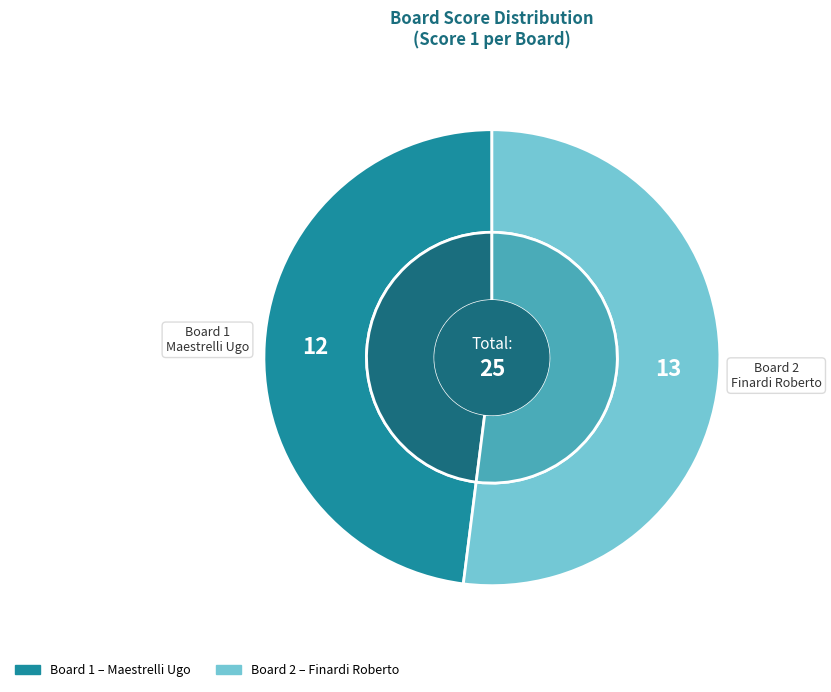

Count the number of slices in the pie.

2